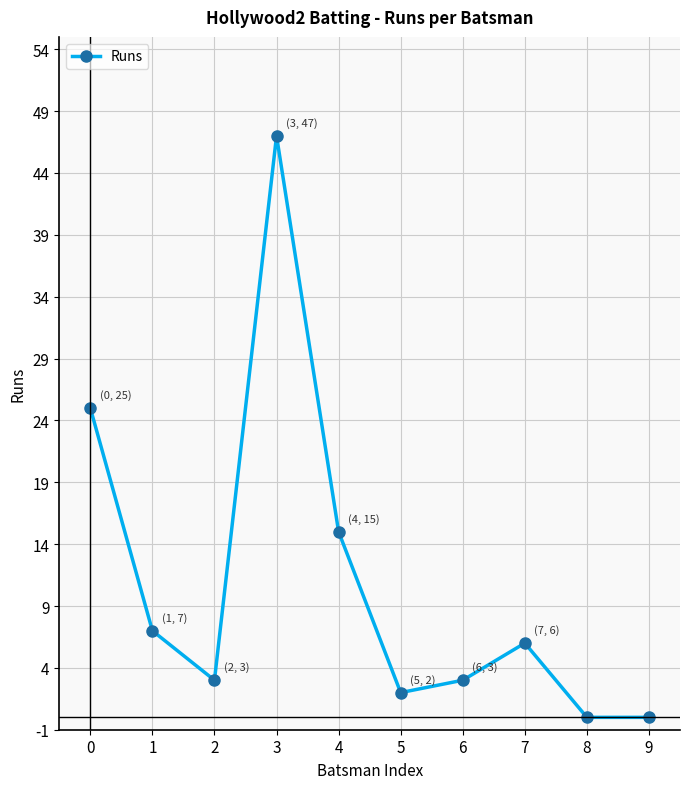

What is the sum of all values?

108